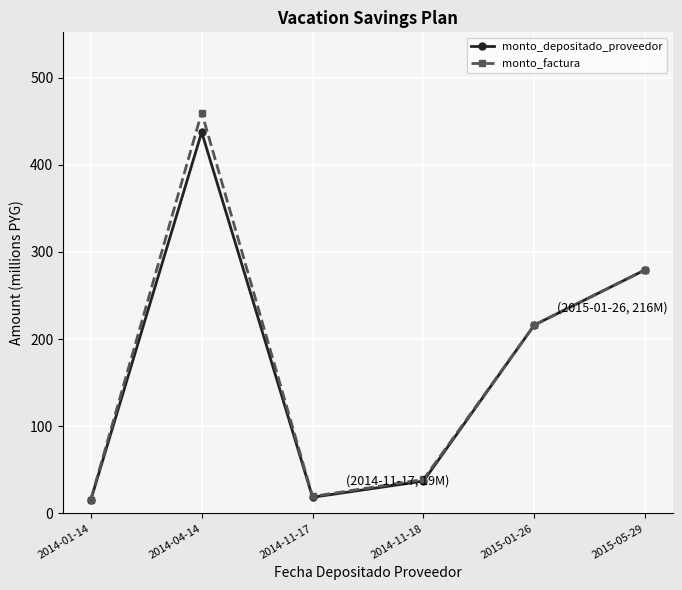

What is the highest value of the monto_depositado_proveedor series?

437.3